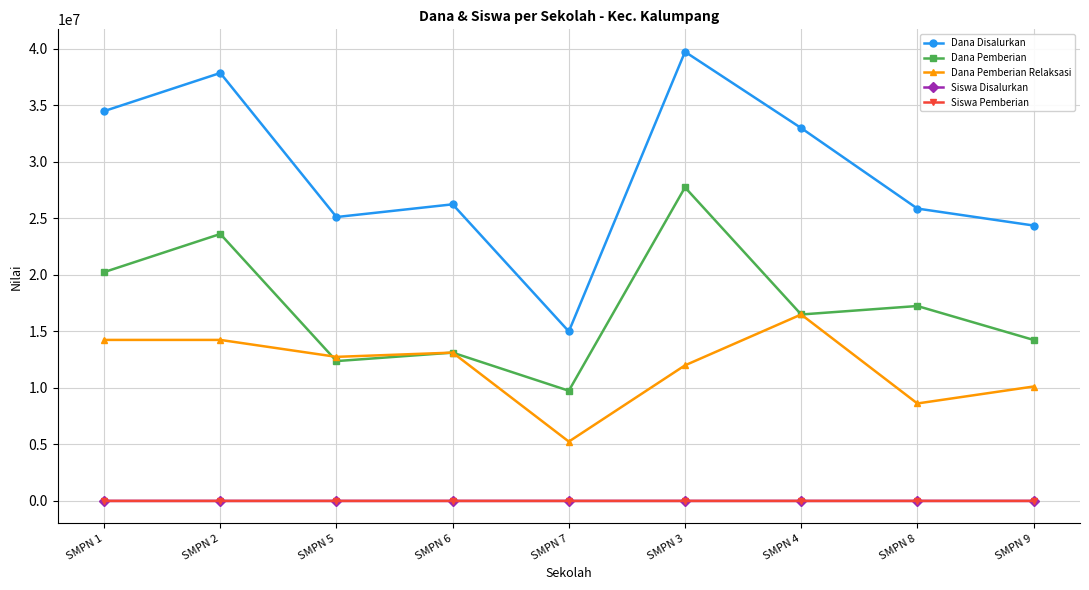

Rank the categories by Dana Disalurkan value from lowest to highest.

SMPN 7, SMPN 9, SMPN 5, SMPN 8, SMPN 6, SMPN 4, SMPN 1, SMPN 2, SMPN 3